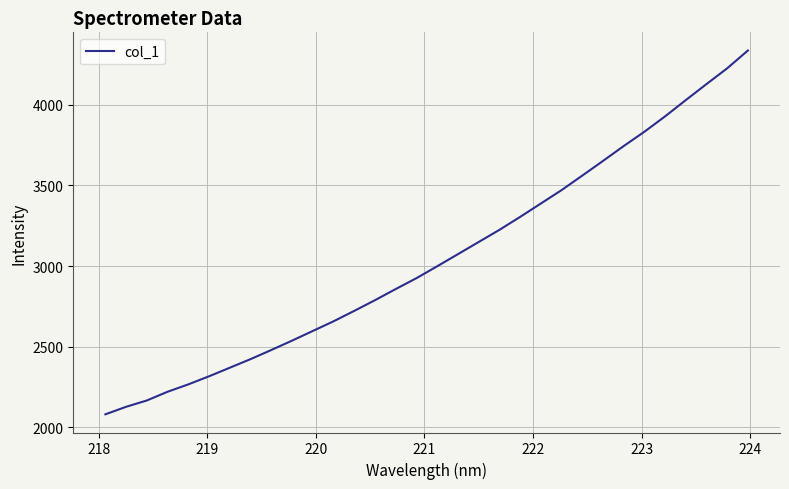

What is the average value?

3049.7